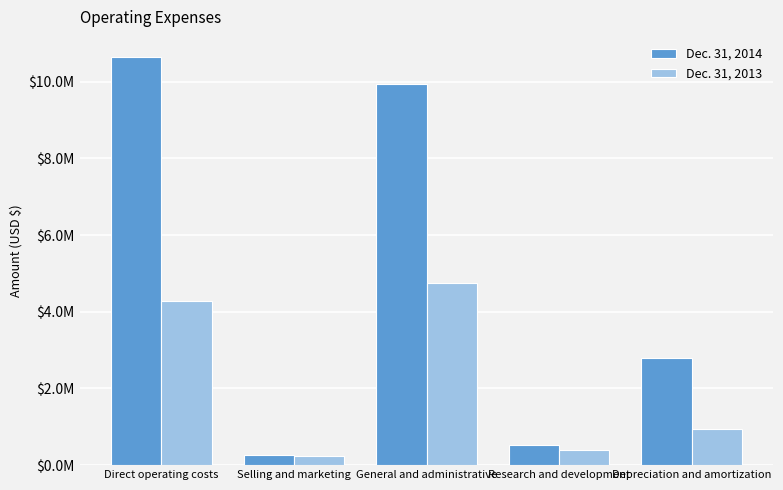

What are all the series names shown in the legend?

Dec. 31, 2014, Dec. 31, 2013